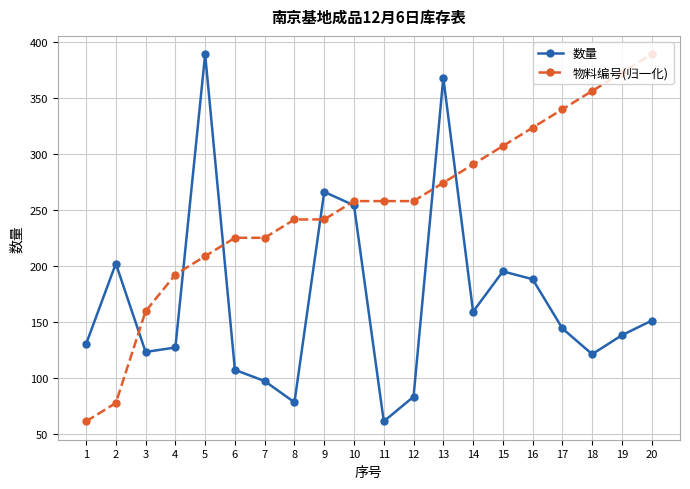

Reading right to left, what are all the values shown in this chart?

数量: 20=151.0	19=138.0	18=121.0	17=144.0	16=188.0	15=195.0	14=159.0	13=368.0	12=83.0	11=61.0	10=254.0	9=266.0	8=78.0	7=97.0	6=107.0	5=389.0	4=127.0	3=123.0	2=202.0	1=130.0
物料编号(归一化): 20=389.0	19=372.6	18=356.2	17=339.8	16=323.4	15=307.0	14=290.6	13=274.2	12=257.8	11=257.8	10=257.8	9=241.4	8=241.4	7=225.0	6=225.0	5=208.6	4=192.2	3=159.4	2=77.4	1=61.0